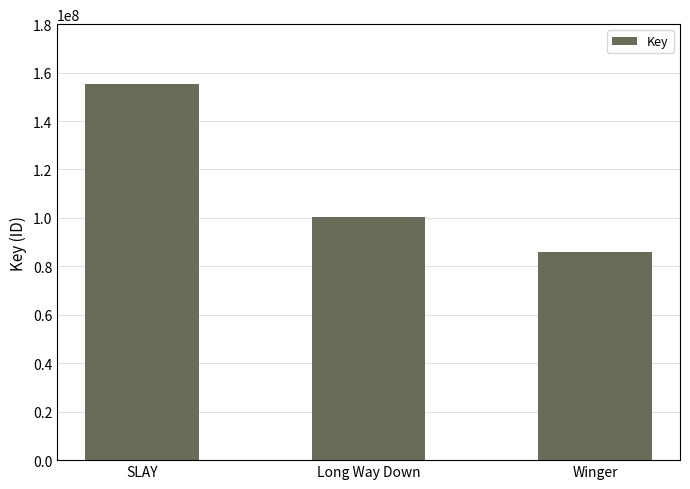

Count the number of categories in the chart.

3